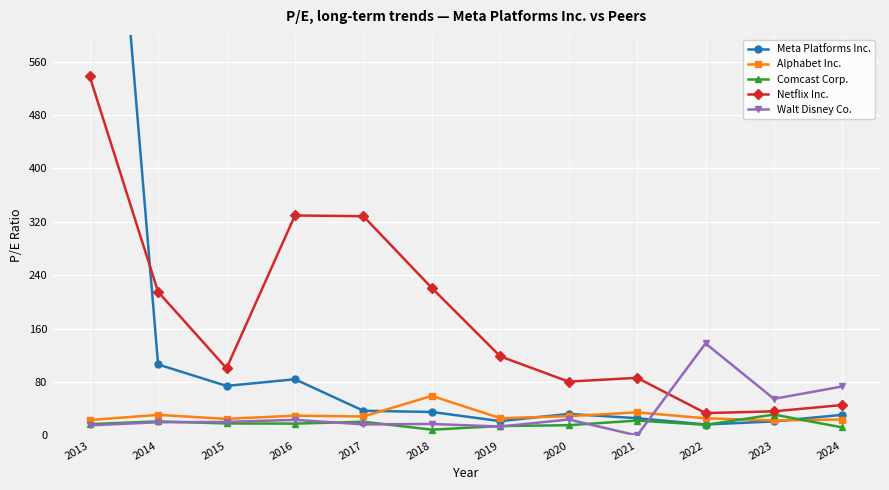

How many data points in Alphabet Inc. are above 28?

6